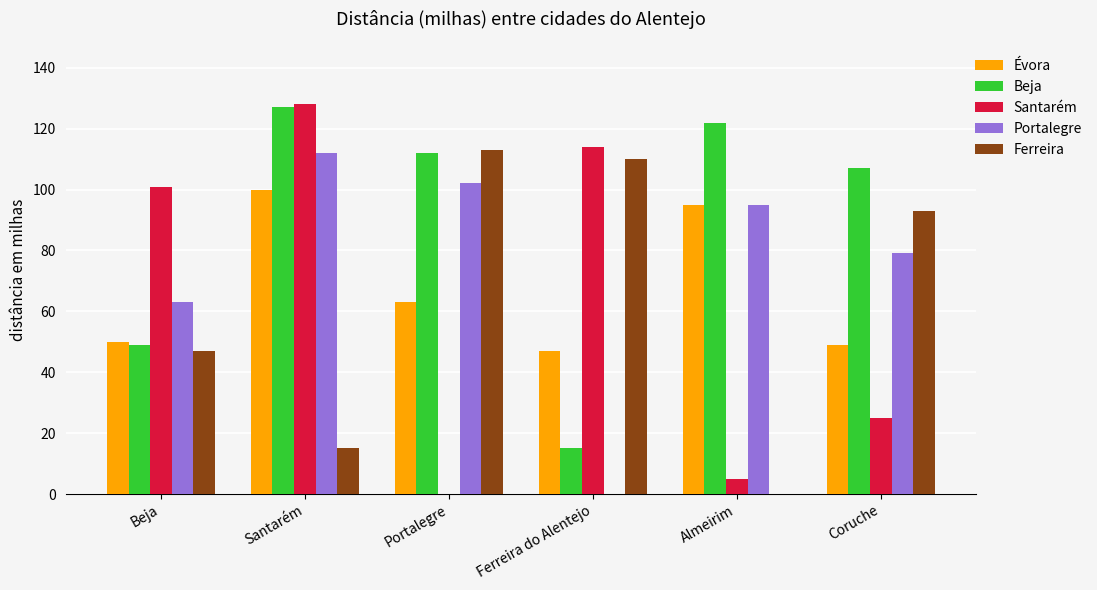

How many data points does each series have?

6